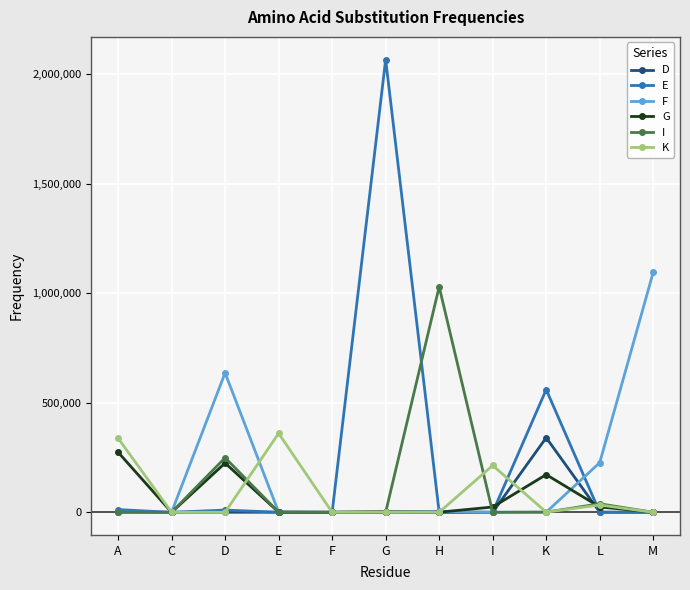

At which category is the sum across all series the highest?

G